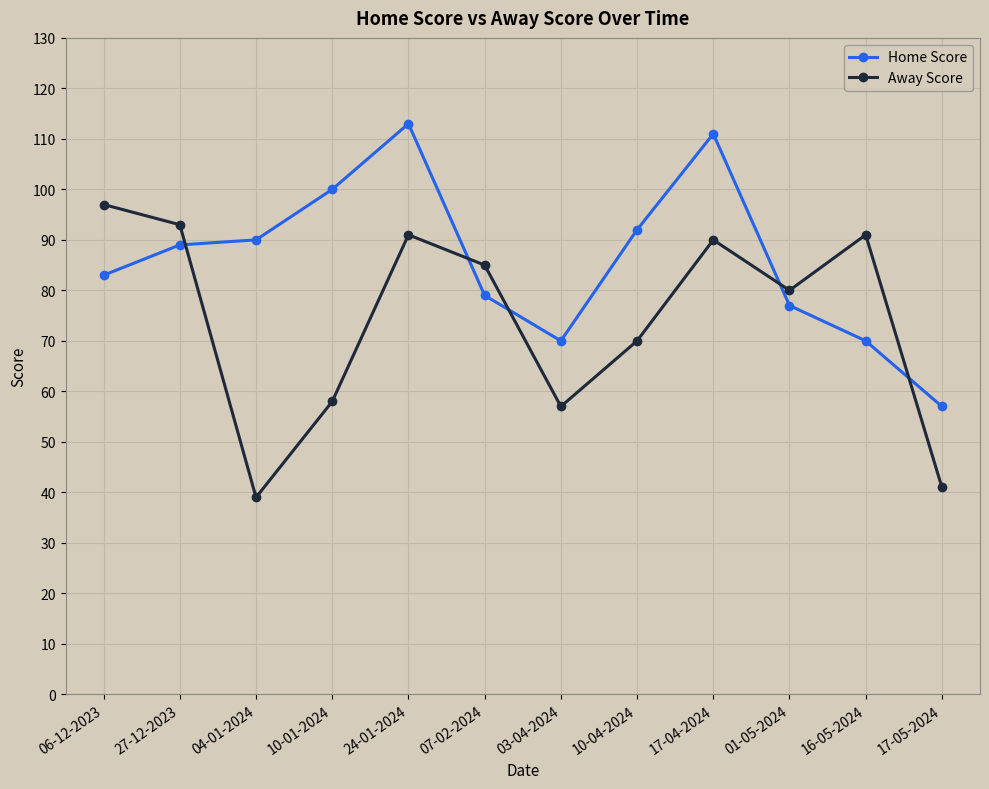

What is the sum of the Away Score values at 06-12-2023 and 10-01-2024?

155